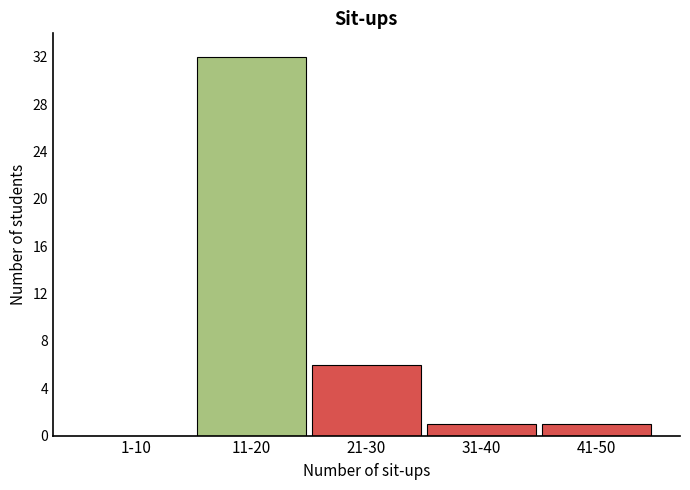

Reading right to left, extract all data points from this chart.

41-50=1	31-40=1	21-30=6	11-20=32	1-10=0